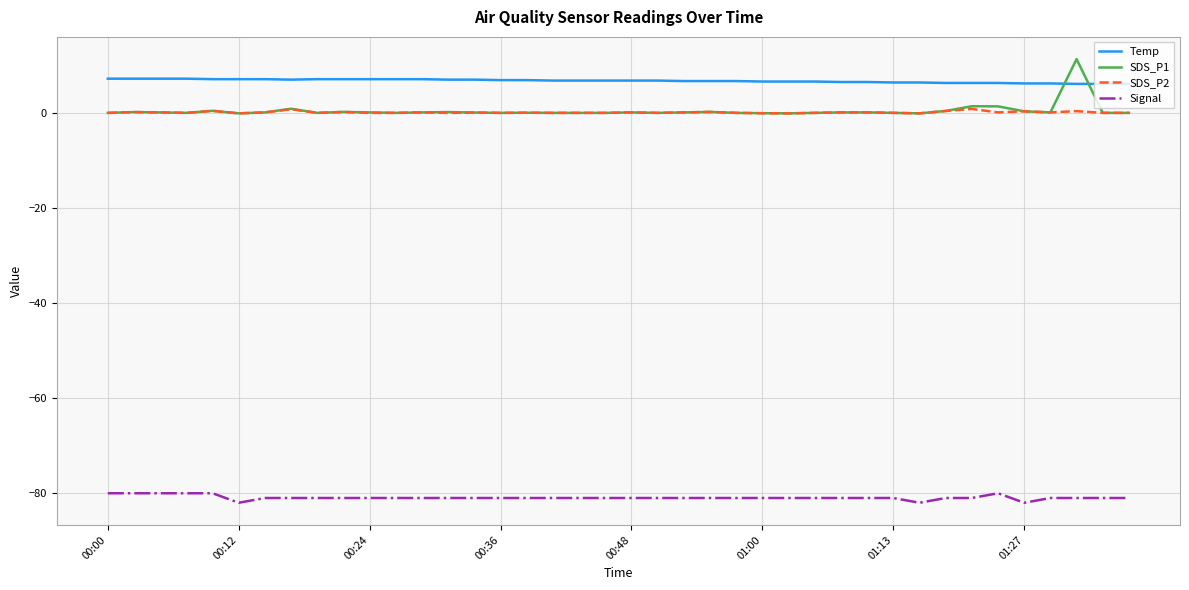

True or false: Temp and SDS_P1 intersect in this chart.

True